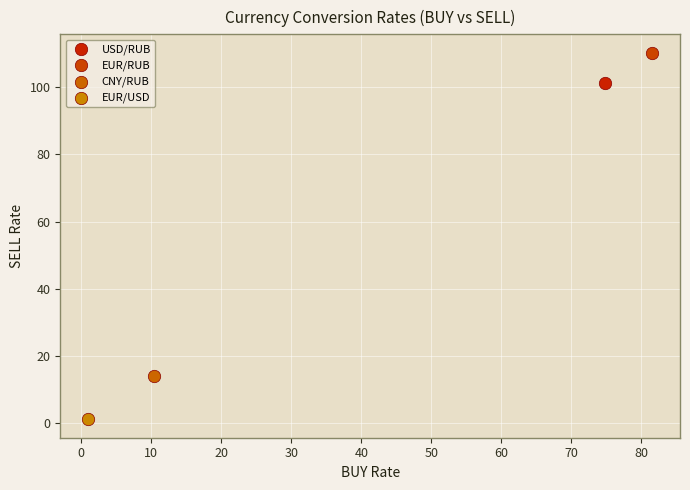

What are all the series names shown in the legend?

USD/RUB, EUR/RUB, CNY/RUB, EUR/USD